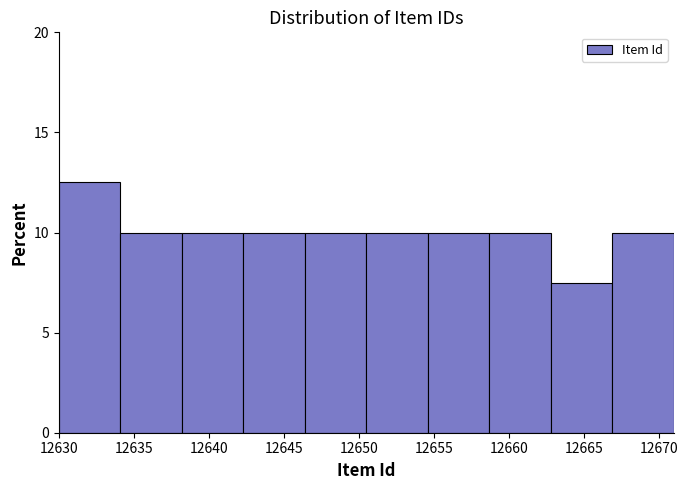

Which range on the x-axis has the tallest bar?

12630.0 to 12634.1